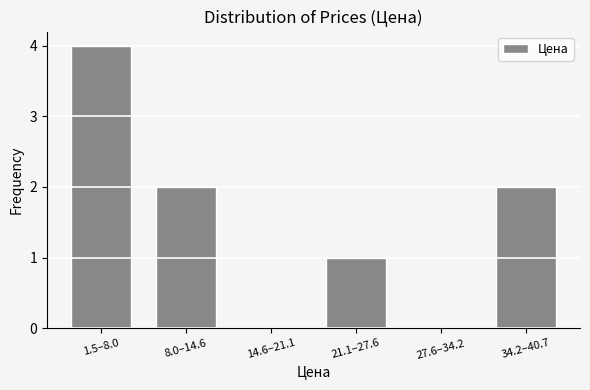

Reading left to right, extract all data points from this chart.

1.5–8.0=4	8.0–14.6=2	14.6–21.1=0	21.1–27.6=1	27.6–34.2=0	34.2–40.7=2